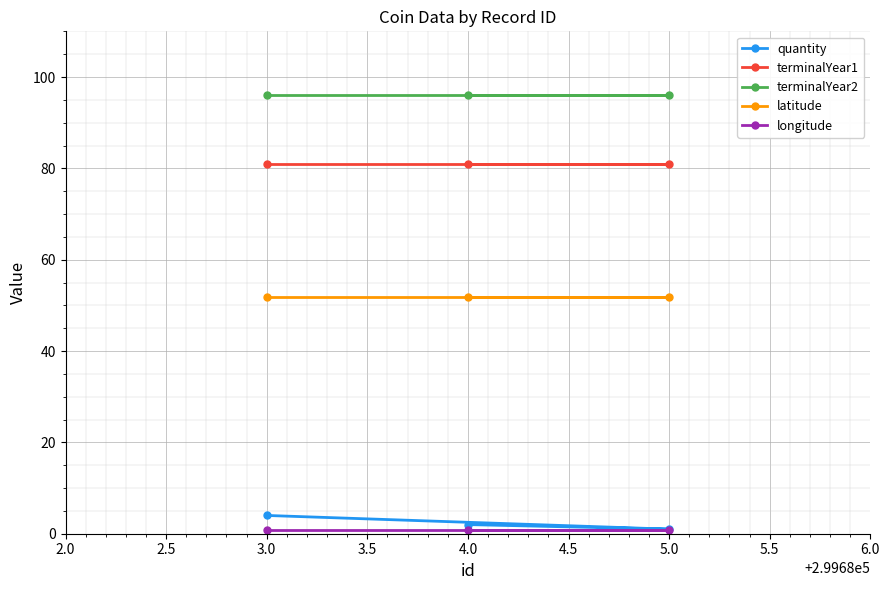

What is the value of the terminalYear1 point at the 2nd from the left?

81.0